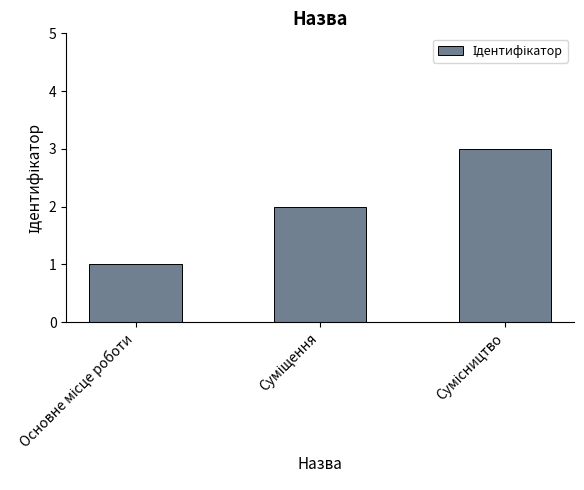

What is the greatest value displayed?

3